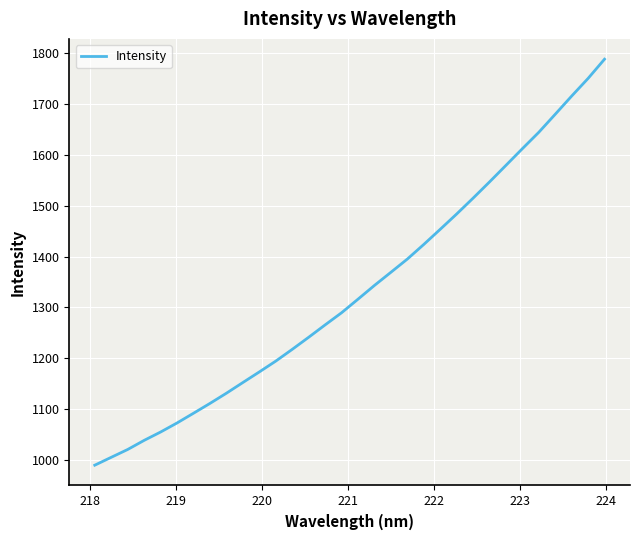

Does the chart have visible grid lines?

Yes